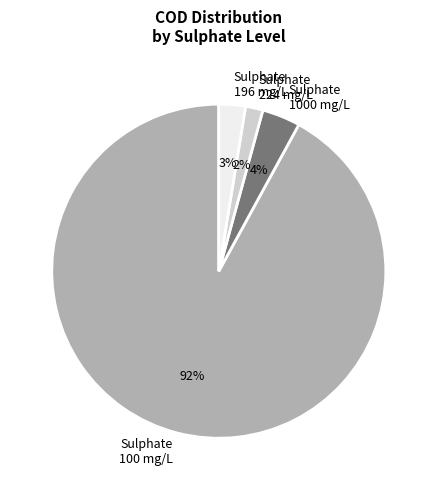

Is there any slice that represents more than half of the pie?

Yes